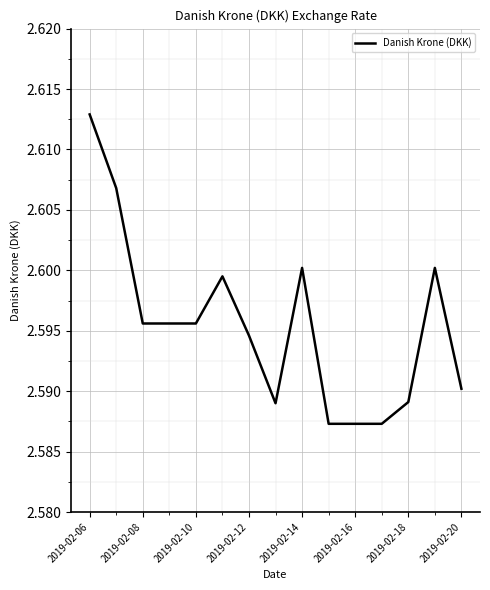

Which category has the highest value across all series?

2019-02-06